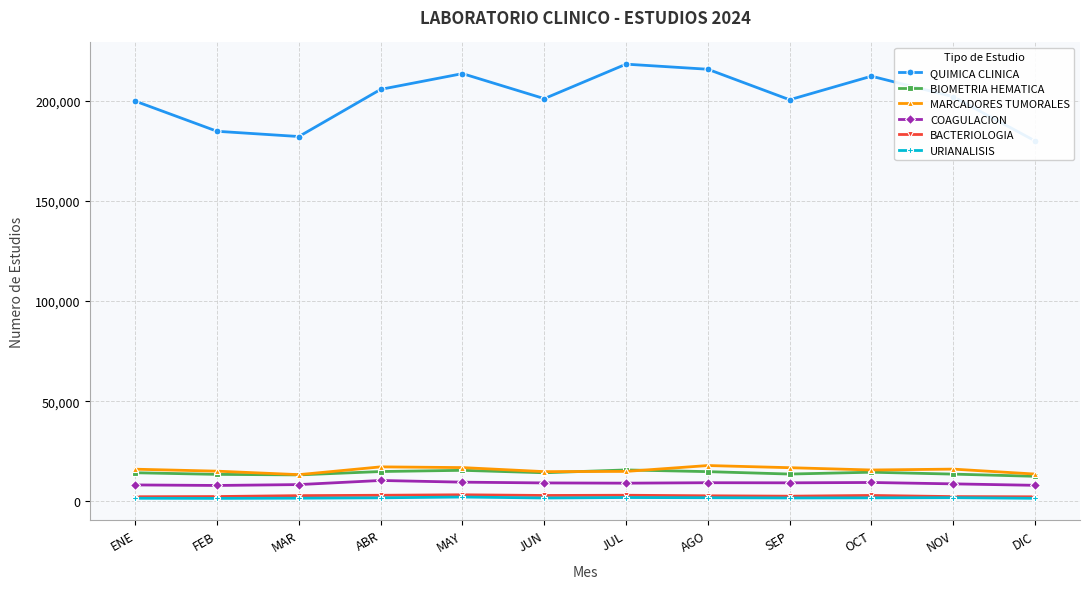

What is the lowest value of the QUIMICA CLINICA series?

179914